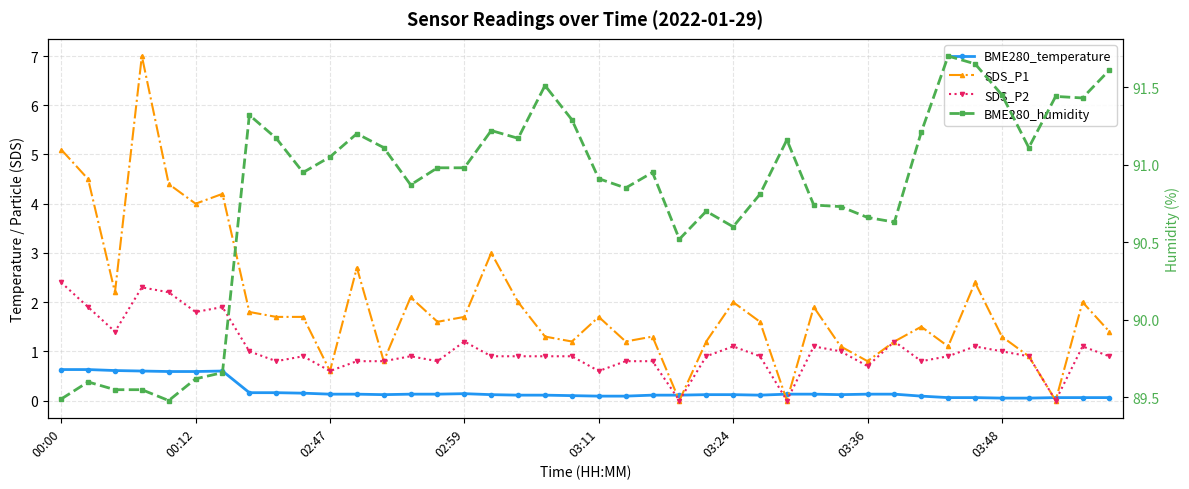

What is the total value across all series at 19?

93.5